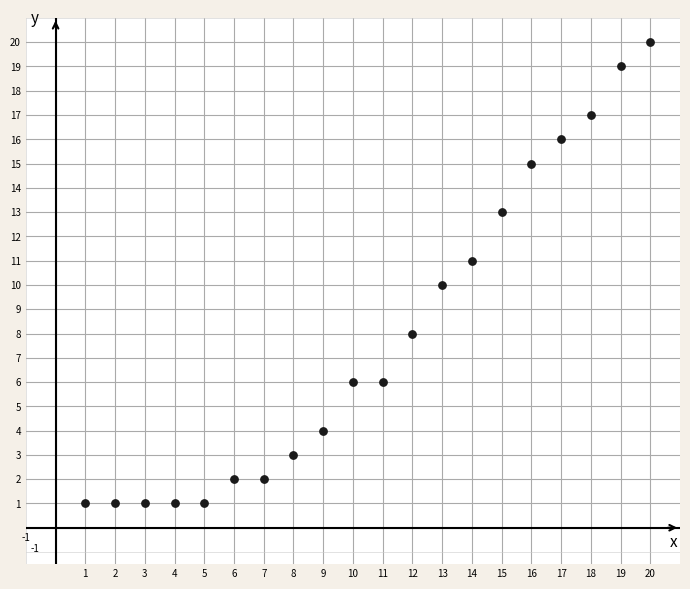

What is the range of Y values (max minus min)?

19